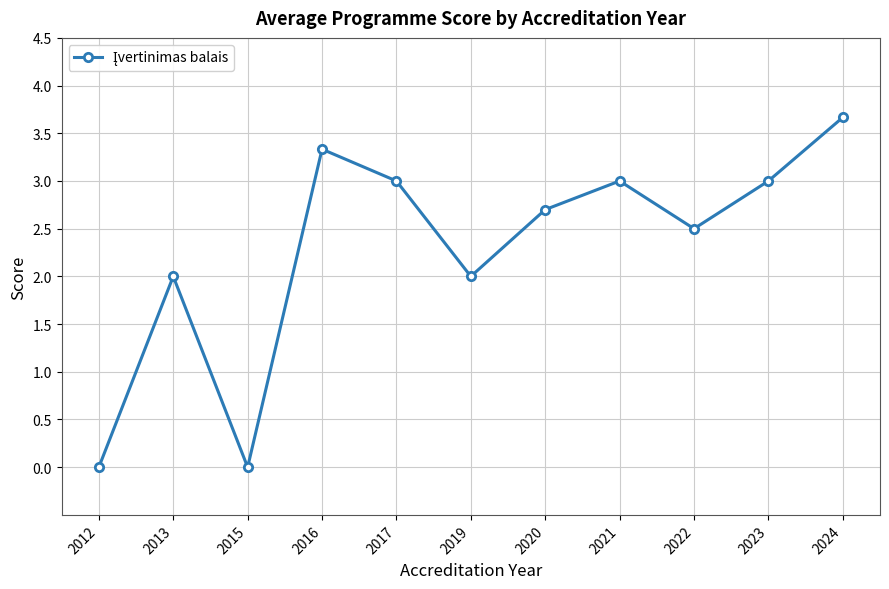

What value does the data have at 2022?

2.5